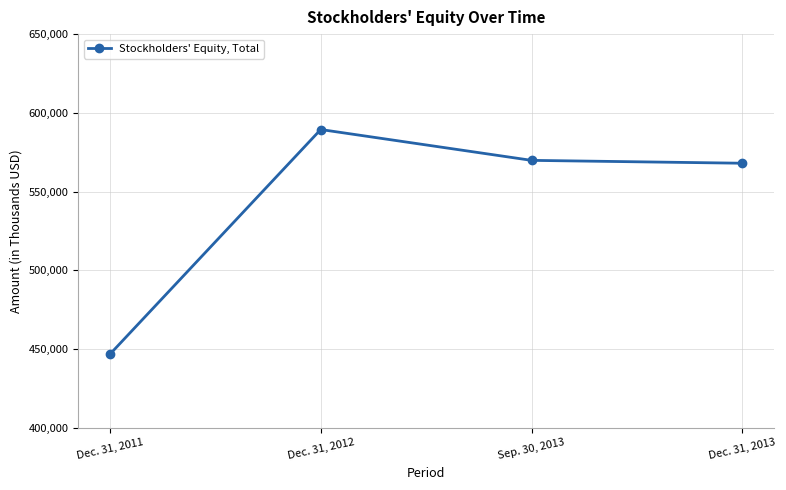

How many interior local peaks (higher than both neighbors) does the data have?

1